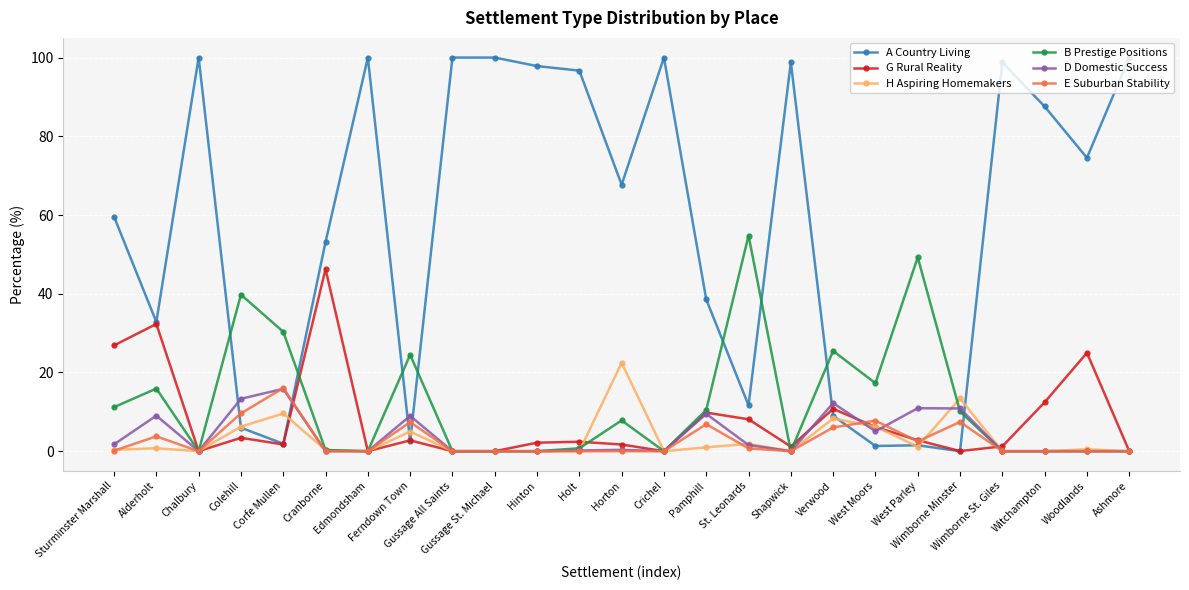

Which series has the largest range (max minus min)?

A Country Living